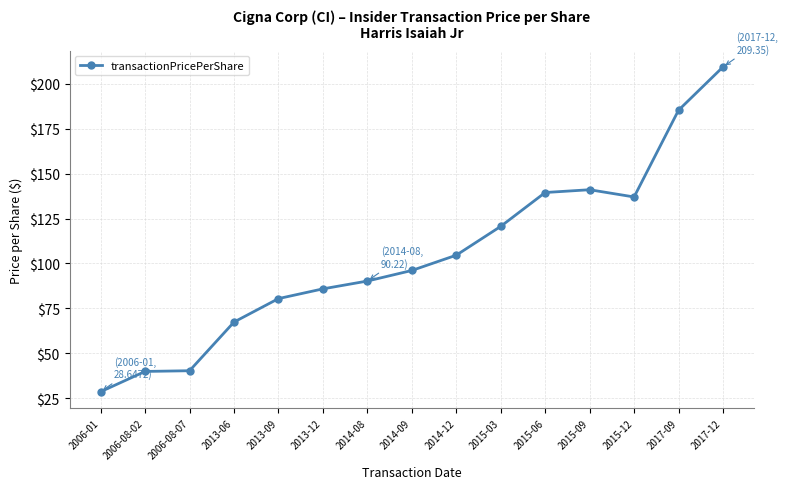

What position from the right is 2006-08-02?

14